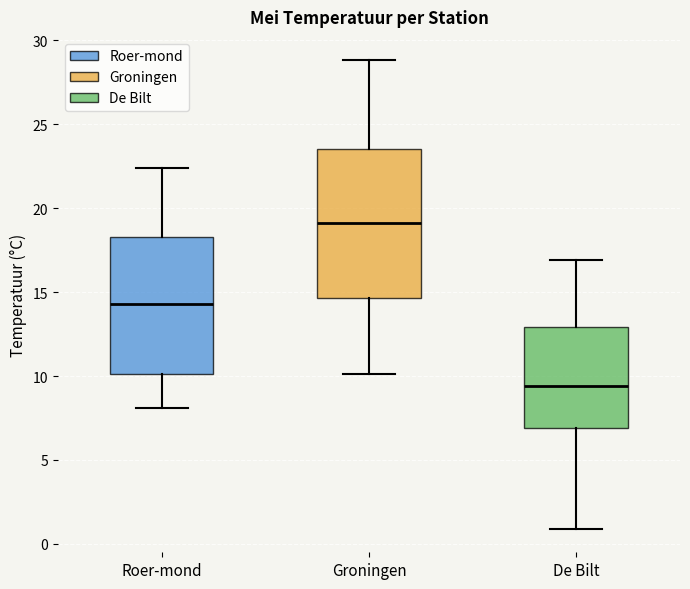

Reading left to right, transcribe this box plot: for each box, give where its median line is, the range the box spans, and where its two whiskers end, as read against the y-axis. The values are not printed on the chart, so give them approximately, as read against the axis.

Roer-mond: median 14.5, box 10.0 to 18.5, whiskers 8.0 to 22.5
Groningen: median 19.0, box 14.5 to 23.5, whiskers 10.0 to 29.0
De Bilt: median 9.5, box 7.0 to 13.0, whiskers 1.0 to 17.0